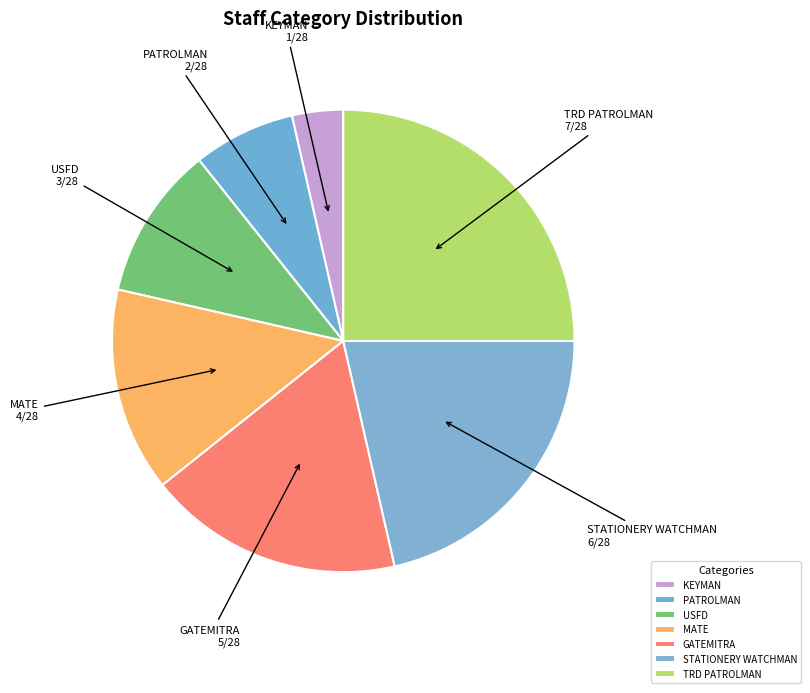

Between GATEMITRA and PATROLMAN, which is larger?

GATEMITRA